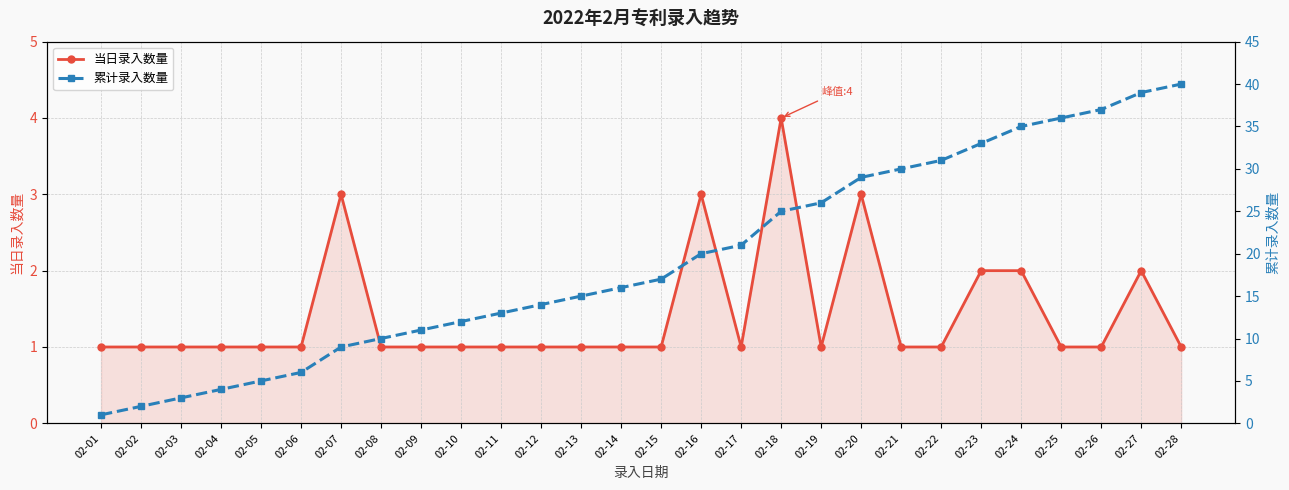

Reading left to right, extract all data points from this chart.

当日录入数量: 02-01=1	02-02=1	02-03=1	02-04=1	02-05=1	02-06=1	02-07=3	02-08=1	02-09=1	02-10=1	02-11=1	02-12=1	02-13=1	02-14=1	02-15=1	02-16=3	02-17=1	02-18=4	02-19=1	02-20=3	02-21=1	02-22=1	02-23=2	02-24=2	02-25=1	02-26=1	02-27=2	02-28=1
累计录入数量: 02-01=1	02-02=2	02-03=3	02-04=4	02-05=5	02-06=6	02-07=9	02-08=10	02-09=11	02-10=12	02-11=13	02-12=14	02-13=15	02-14=16	02-15=17	02-16=20	02-17=21	02-18=25	02-19=26	02-20=29	02-21=30	02-22=31	02-23=33	02-24=35	02-25=36	02-26=37	02-27=39	02-28=40